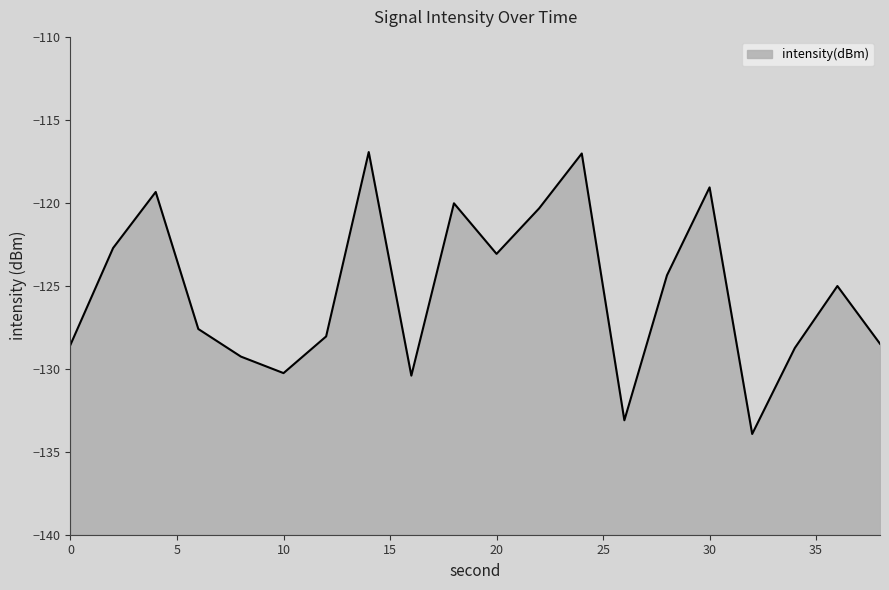

Reading left to right, what are all the values shown in this chart?

0=-128.5	2=-122.7	4=-119.3	6=-127.6	8=-129.3	10=-130.3	12=-128.1	14=-116.9	16=-130.4	18=-120.0	20=-123.1	22=-120.3	24=-117.0	26=-133.1	28=-124.4	30=-119.1	32=-133.9	34=-128.8	36=-125.0	38=-128.5